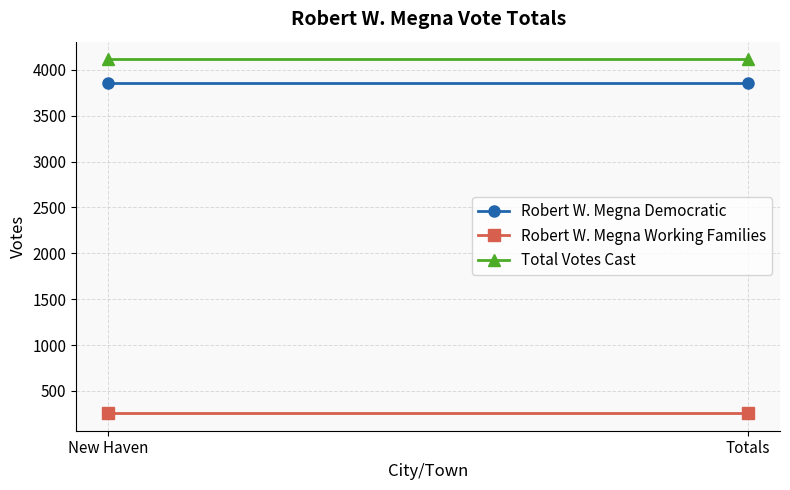

Which category has the lowest value in the Robert W. Megna Democratic series?

New Haven